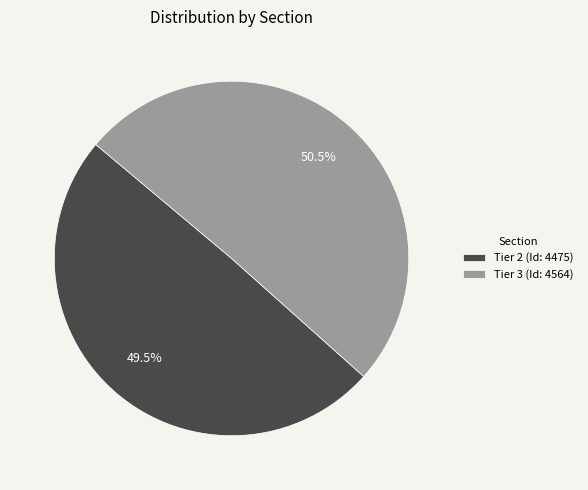

To the nearest percent, what is the difference between the Tier 2 and Tier 3 slice percentages?

1%